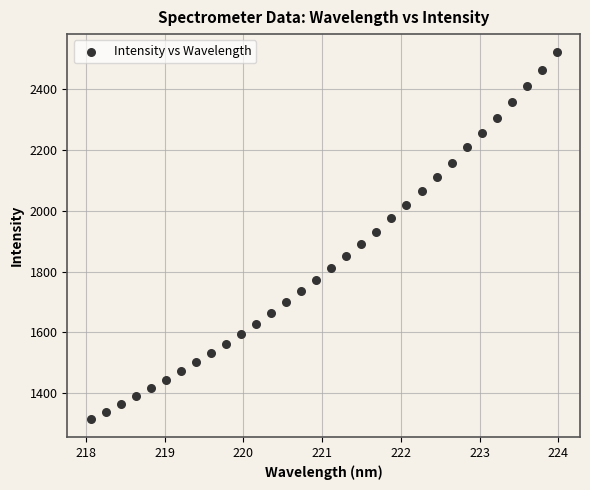

What is the range of X values (max minus min)?

5.9